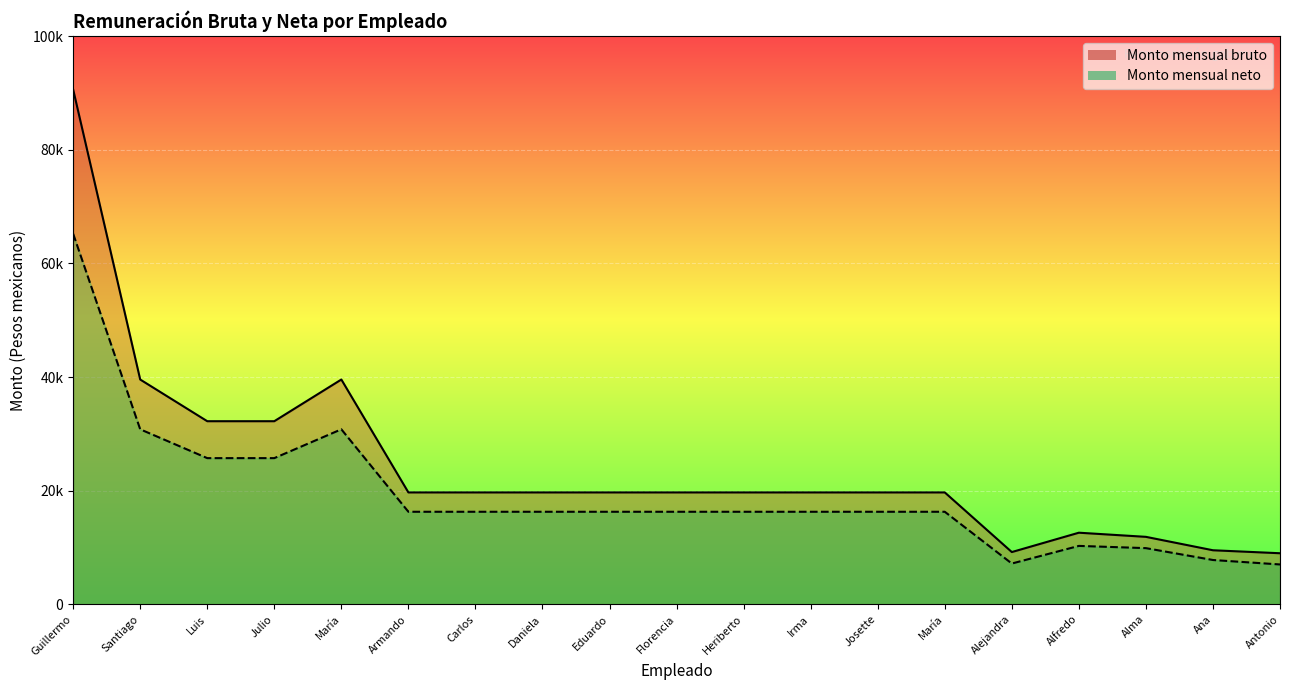

Which series changed the most between Armando and Irma?

Monto mensual bruto